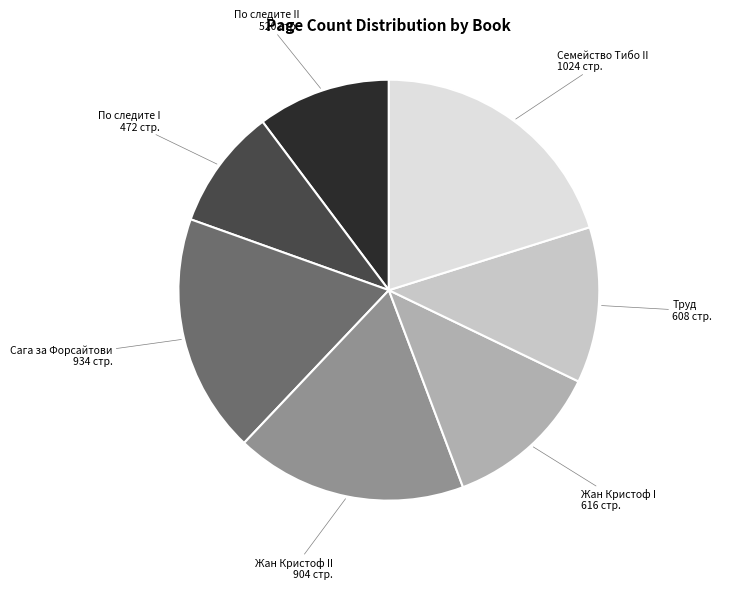

Is there a majority slice in this chart?

No